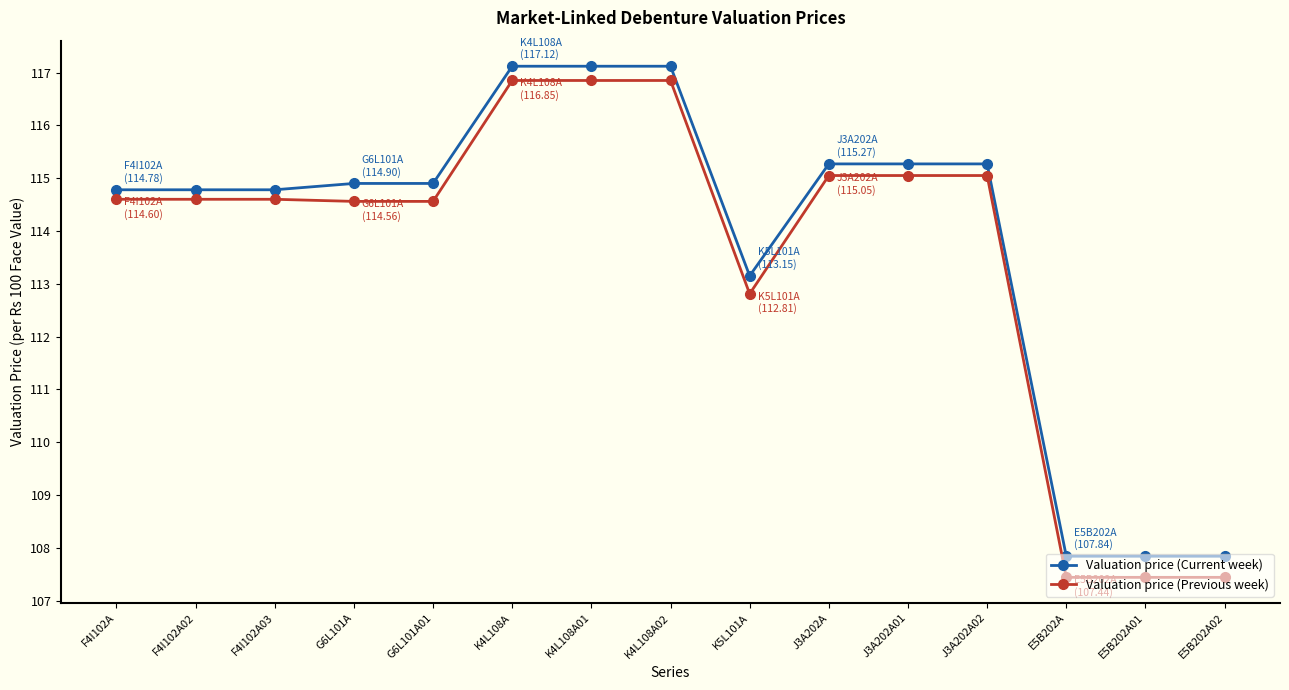

What is the highest value of the Valuation price (Current week) series?

117.1